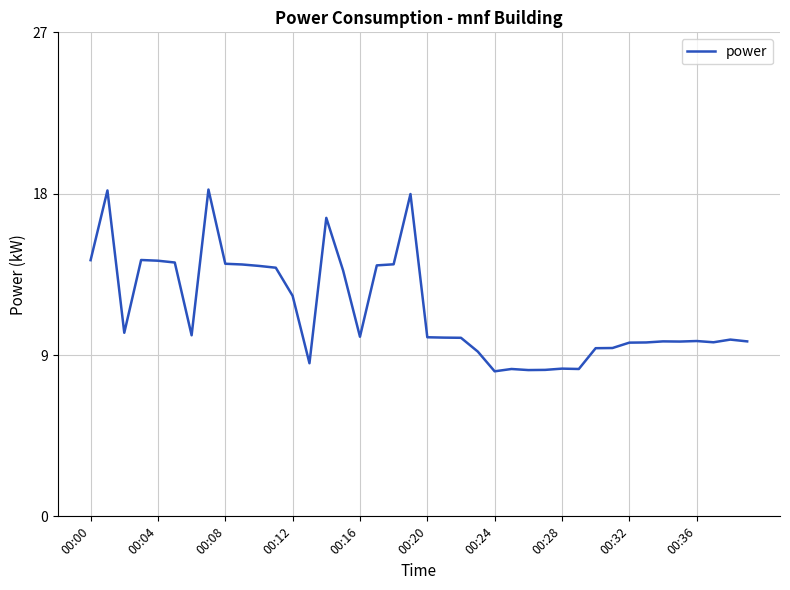

What is the greatest value displayed?

18.2